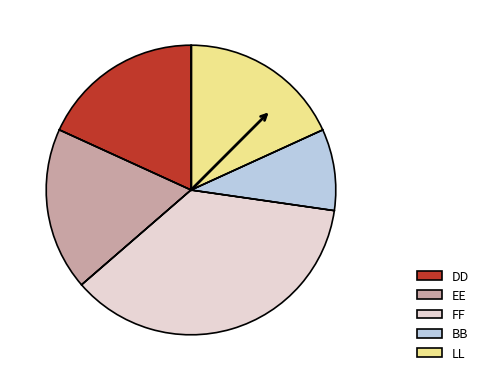

Which slice is the largest?

FF